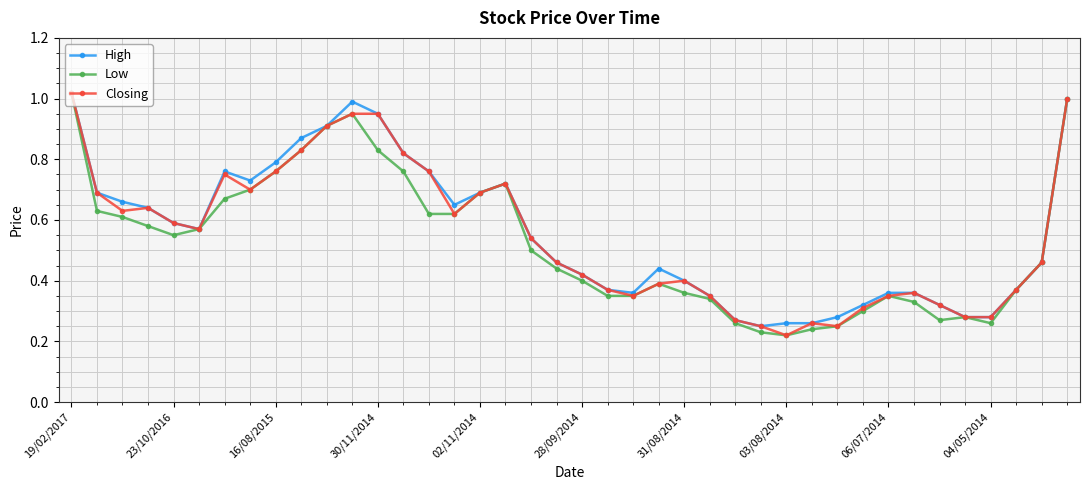

Which series has the largest range (max minus min)?

Low